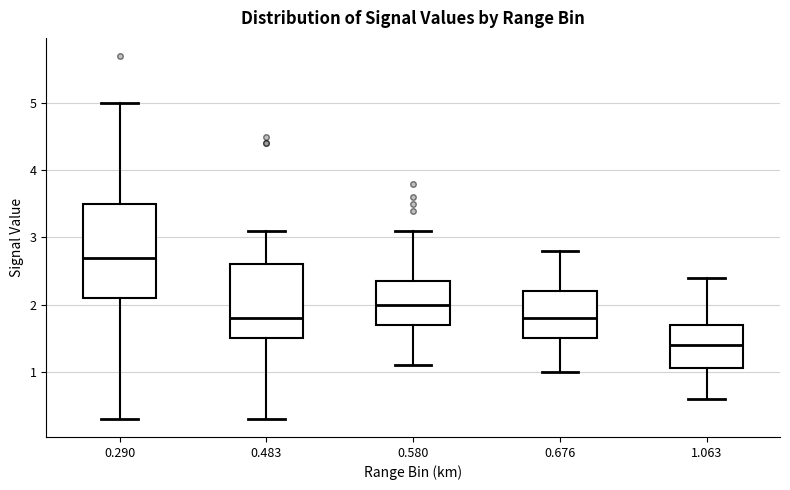

Reading left to right, read every box against the y-axis: the position of its median line, the range the box covers, and the ends of its whiskers. The values are not printed on the chart, so give them approximately, as read against the axis.

0.290: median 2.7, box 2.1 to 3.5, whiskers 0.3 to 5.0
0.483: median 1.8, box 1.5 to 2.6, whiskers 0.3 to 3.1
0.580: median 2.0, box 1.7 to 2.4, whiskers 1.1 to 3.1
0.676: median 1.8, box 1.5 to 2.2, whiskers 1.0 to 2.8
1.063: median 1.4, box 1.1 to 1.7, whiskers 0.6 to 2.4